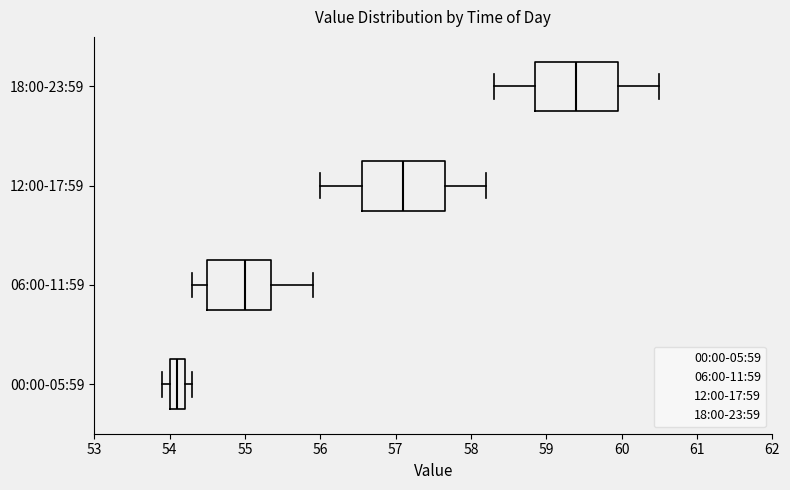

Reading bottom to top, read every box against the x-axis: the position of its median line, the range the box covers, and the ends of its whiskers. The values are not printed on the chart, so give them approximately, as read against the axis.

00:00-05:59: median 54.1, box 54.0 to 54.2, whiskers 53.9 to 54.3
06:00-11:59: median 55.0, box 54.5 to 55.4, whiskers 54.3 to 55.9
12:00-17:59: median 57.1, box 56.6 to 57.7, whiskers 56.0 to 58.2
18:00-23:59: median 59.4, box 58.9 to 60.0, whiskers 58.3 to 60.5